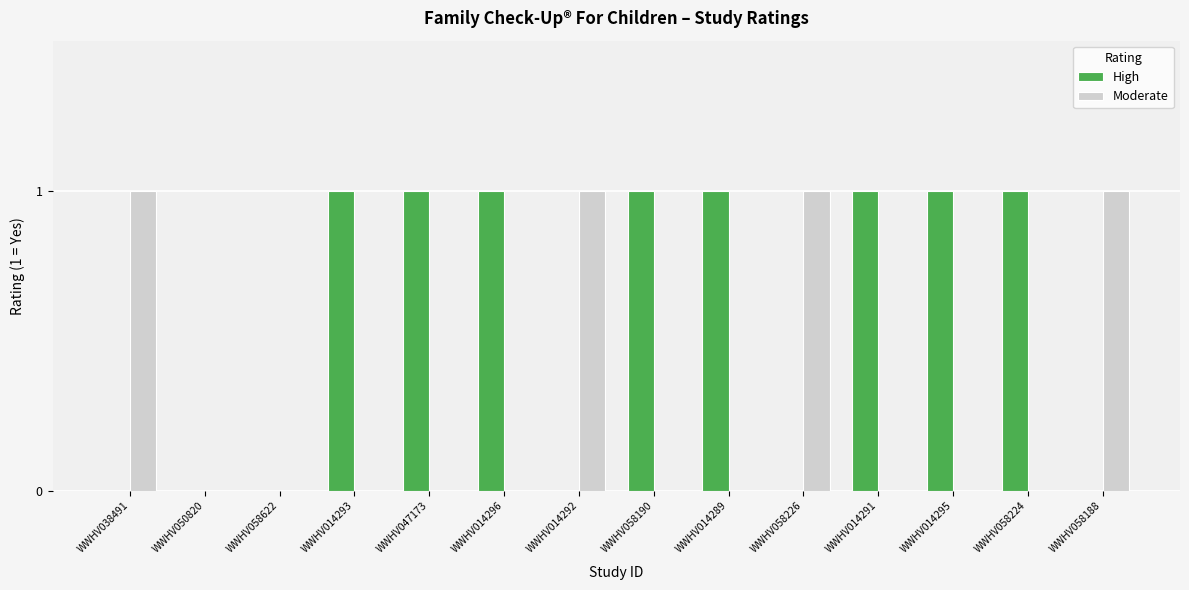

What is the sum of all Moderate values?

4